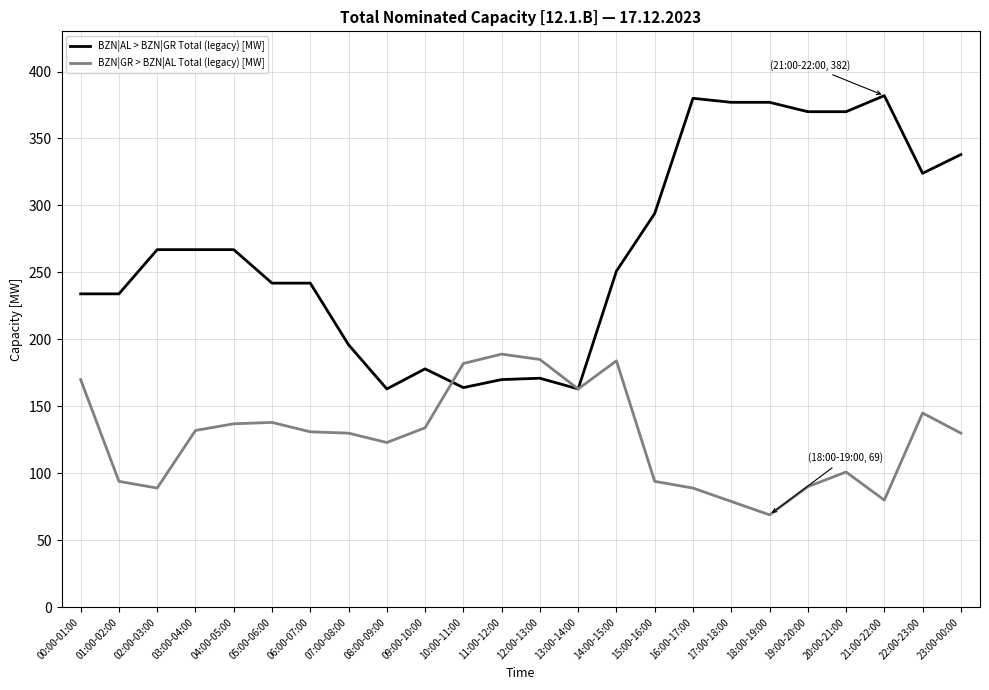

What is the sum of all BZN|GR > BZN|AL Total (legacy) [MW] values?

3058